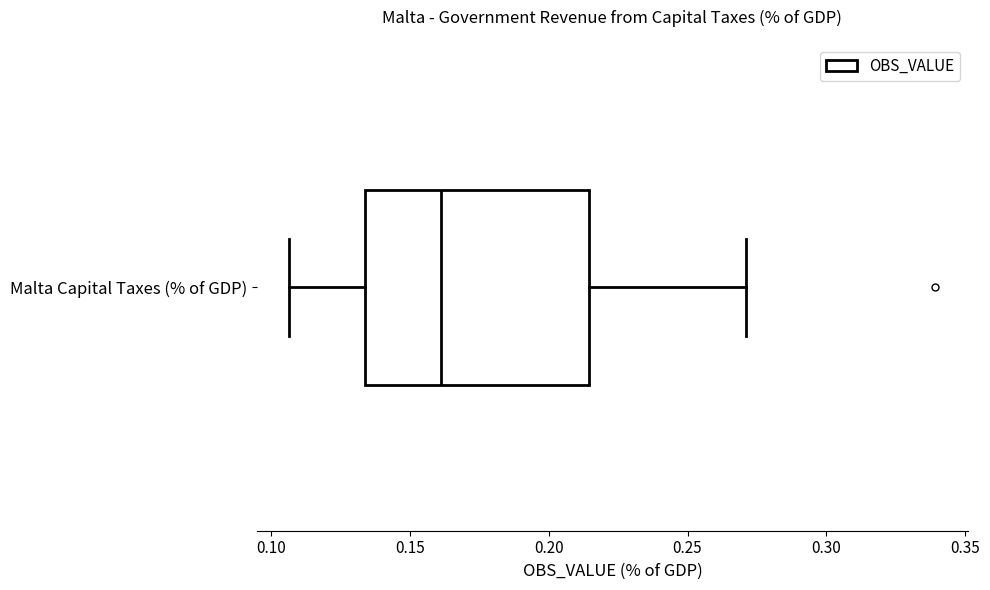

Read this box plot against the x-axis: the position of the median line, the range covered by the box, and the ends of both whiskers. The values are not printed on the chart, so give them approximately, as read against the axis.

median 0.160, box 0.135 to 0.215, whiskers 0.105 to 0.270